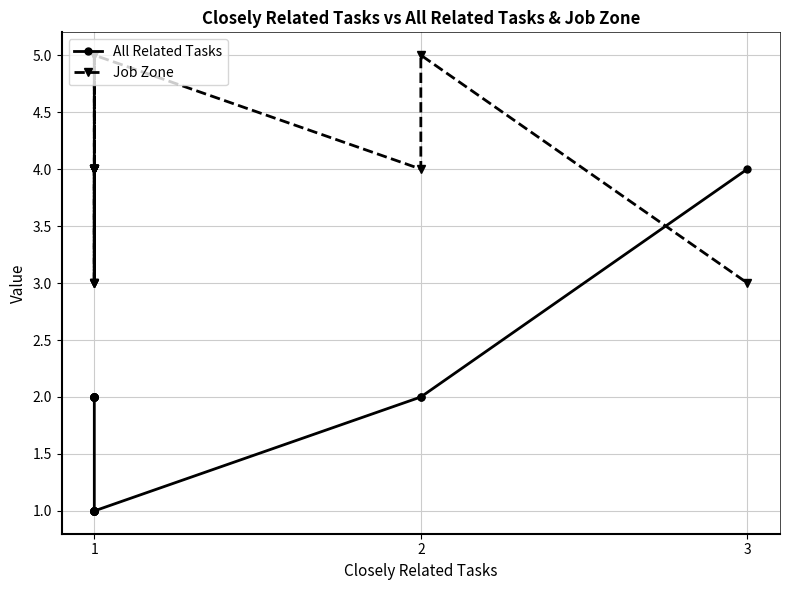

True or false: Job Zone and All Related Tasks intersect in this chart.

True